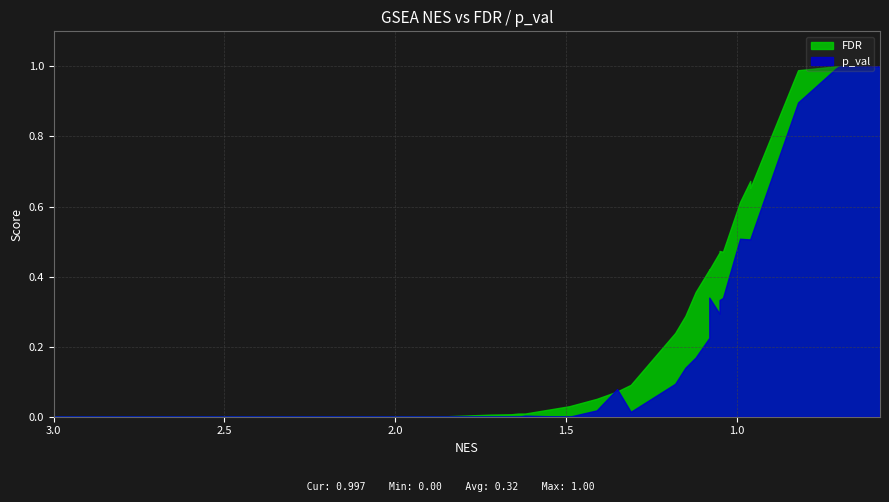

Reading left to right, list all the values displayed in this chart.

FDR: 0.0	0.0	0.0	0.0	0.0	0.0	0.0	0.0	0.0	0.0	0.0	0.1	0.1	0.1	0.2	0.3	0.4	0.4	0.4	0.5	0.5	0.5	0.6	0.7	0.7	1.0	1.0	1.0	1.0
p_val: 0.0	0.0	0.0	0.0	0.0	0.0	0.0	0.0	0.0	0.0	0.0	0.0	0.1	0.0	0.1	0.1	0.2	0.2	0.3	0.3	0.3	0.3	0.5	0.5	0.5	0.9	1.0	1.0	1.0